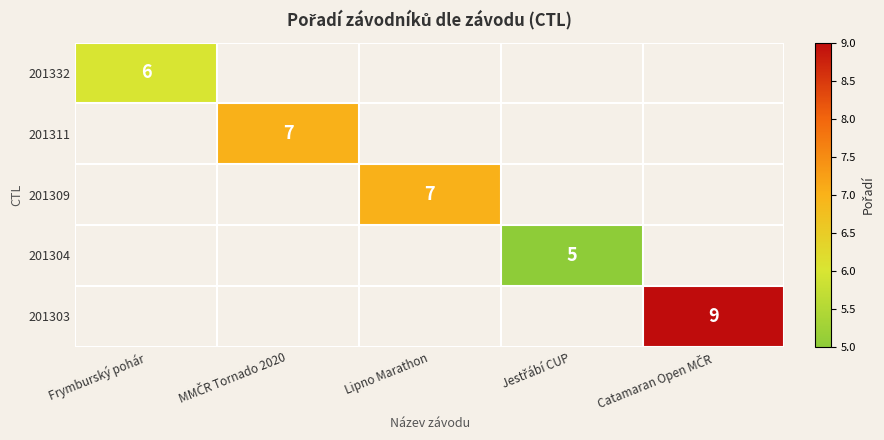

The value of 201309 at Lipno Marathon is 11. True or false?

False